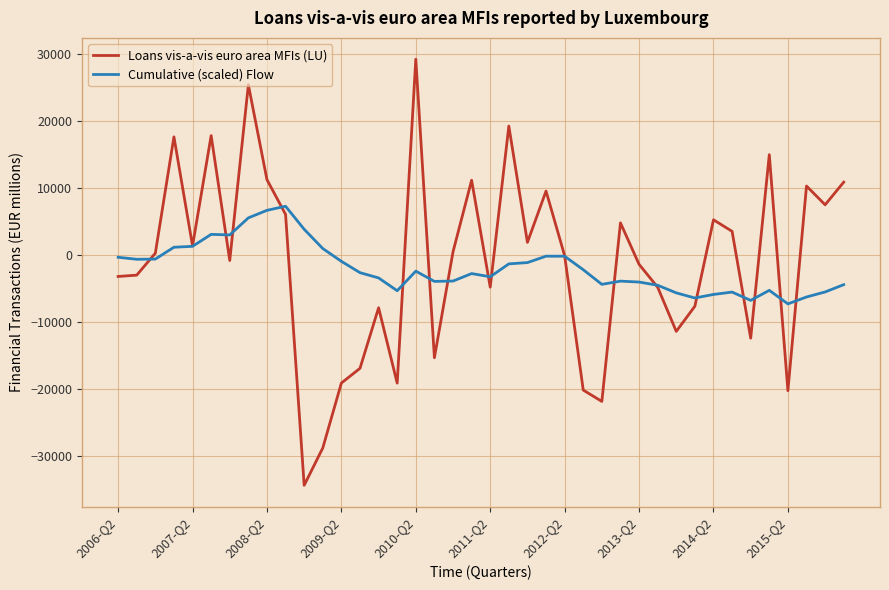

List the series in order of their peak value, lowest first.

Cumulative (scaled) Flow, Loans vis-a-vis euro area MFIs (LU)